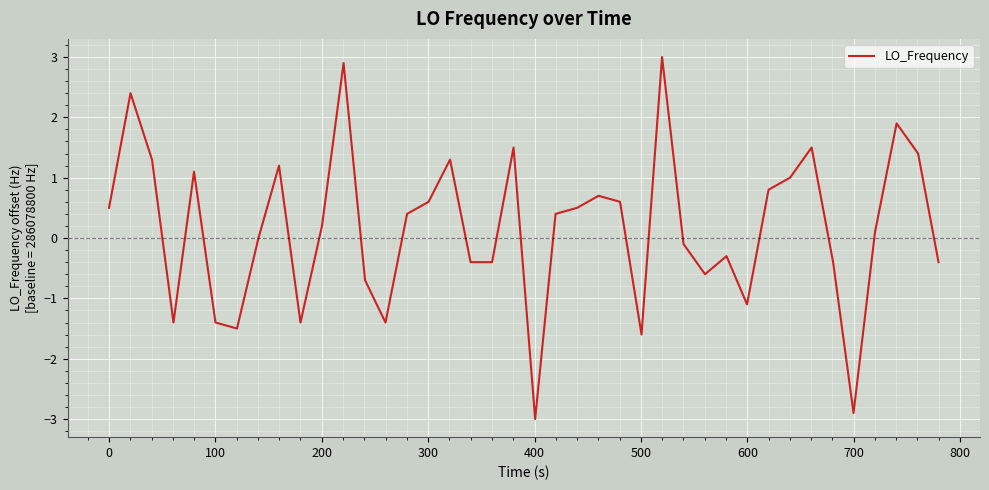

Does the chart have visible grid lines?

Yes